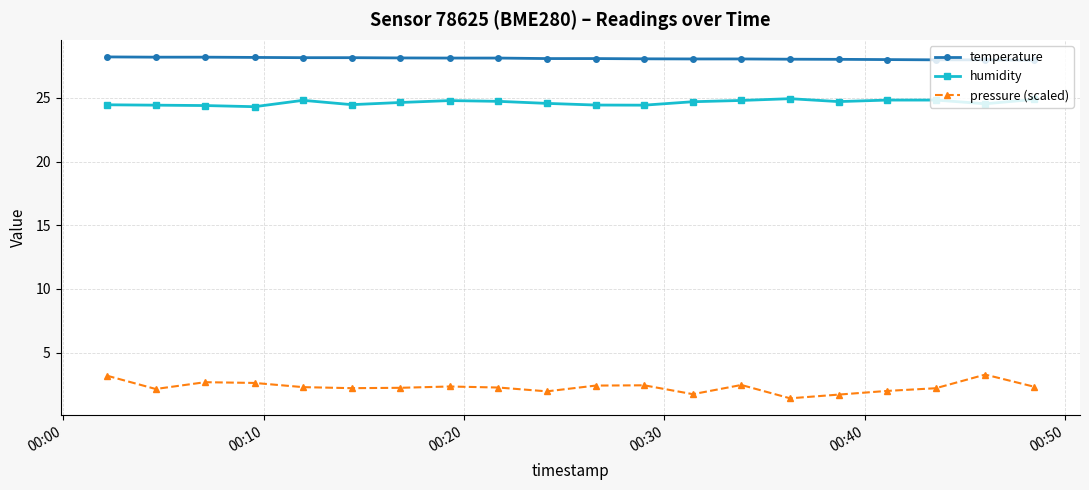

What is the difference between the maximum and second lowest values in the humidity series?

0.5